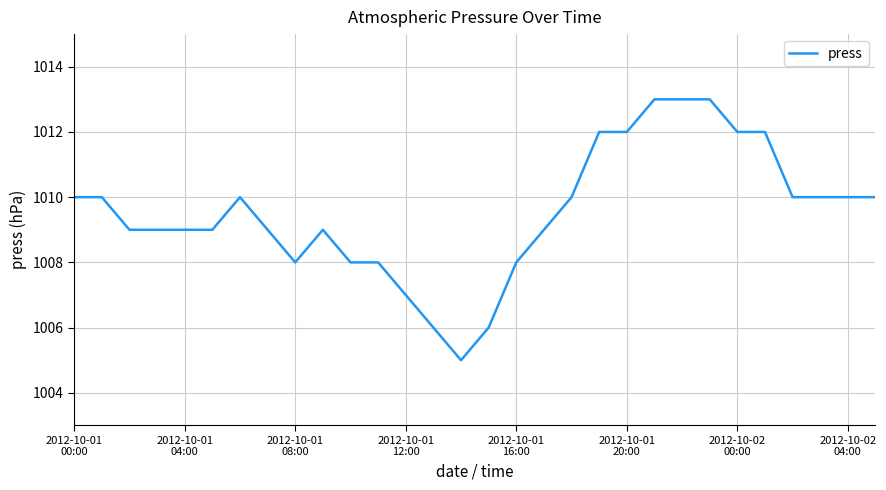

What is the difference between the maximum and minimum values?

8